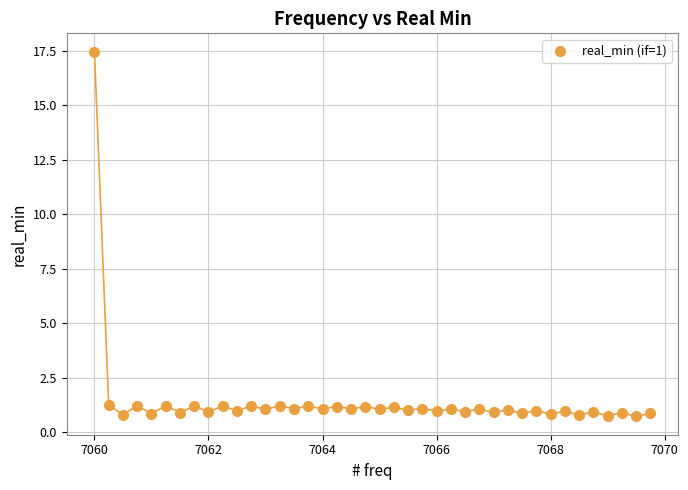

What is the range of Y values (max minus min)?

16.7